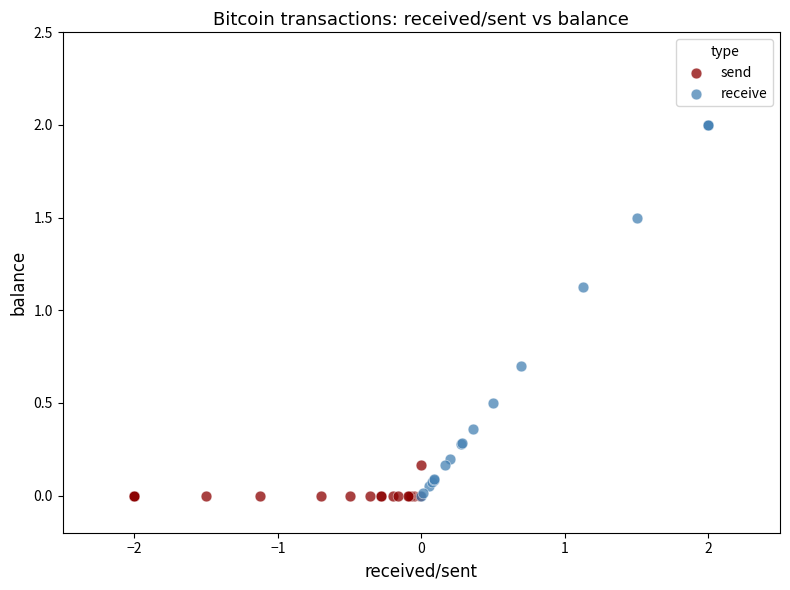

Which series reaches the maximum Y coordinate?

receive